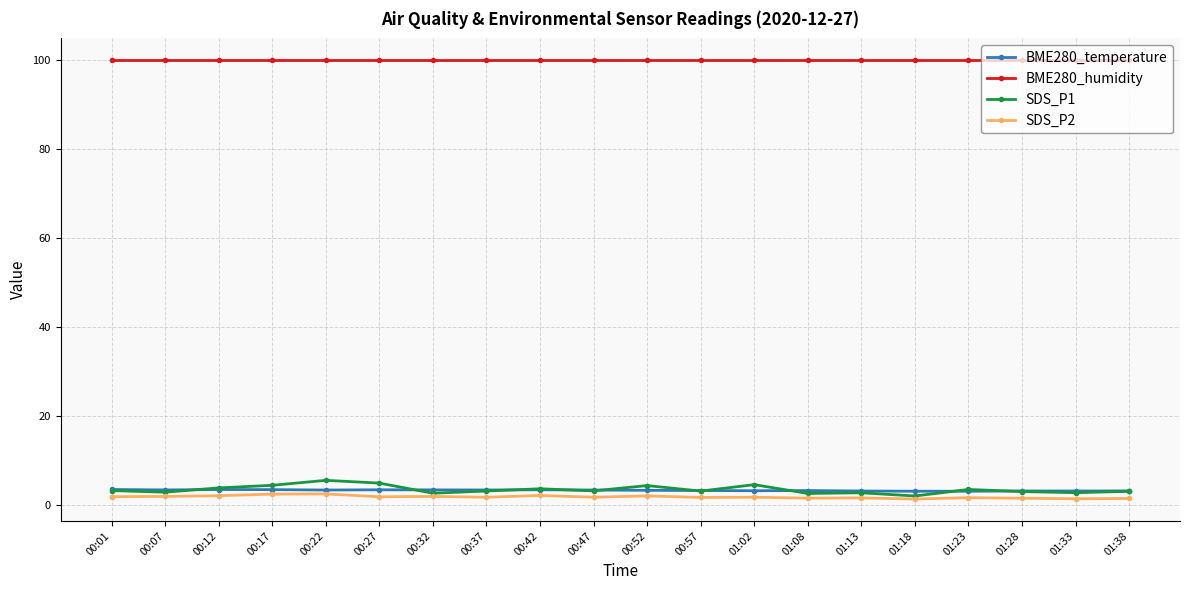

How many series are shown in this chart?

4